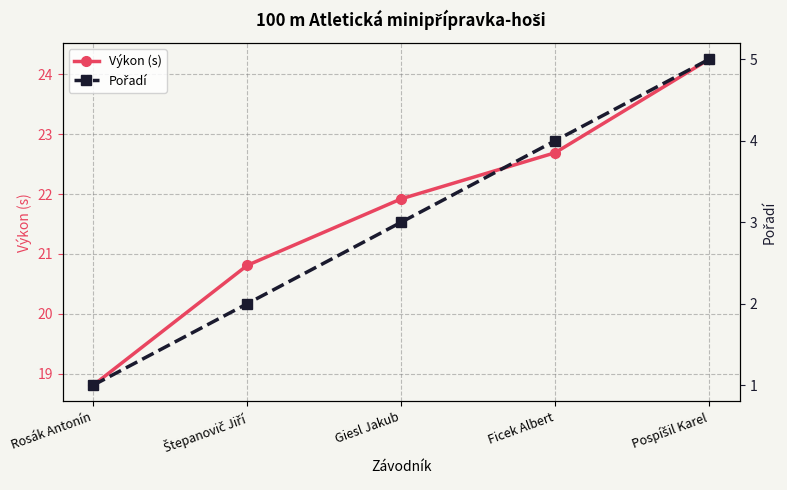

True or false: Pořadí has a value of 3.0 at Giesl Jakub.

True